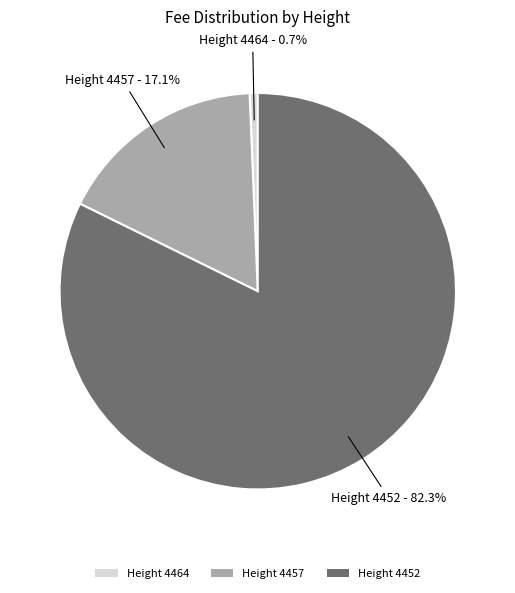

Rank the categories by value from lowest to highest.

Height 4464, Height 4457, Height 4452